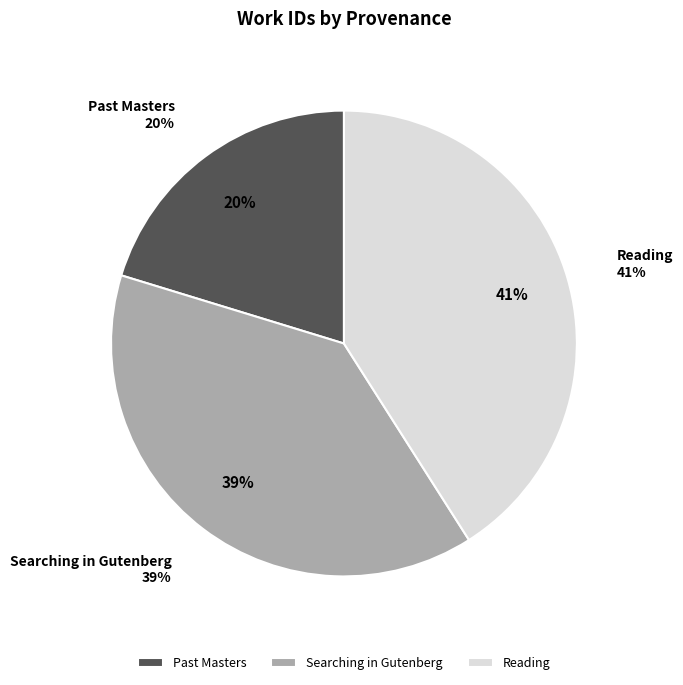

Is it true that Reading is 28% of the pie?

False